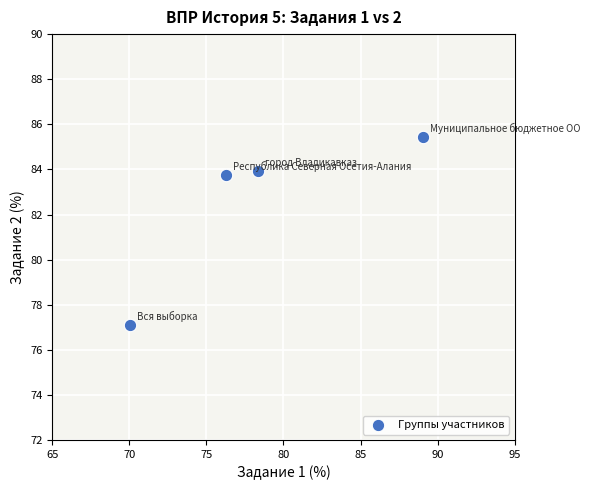

What is the range of X values (max minus min)?

19.0